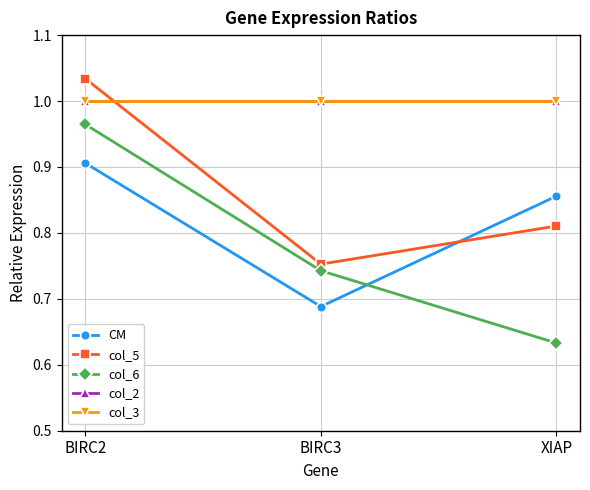

Reading left to right, transcribe all the data shown in this chart.

CM: BIRC2=0.9	BIRC3=0.7	XIAP=0.9
col_5: BIRC2=1.0	BIRC3=0.8	XIAP=0.8
col_6: BIRC2=1.0	BIRC3=0.7	XIAP=0.6
col_2: BIRC2=1.0	BIRC3=1.0	XIAP=1.0
col_3: BIRC2=1.0	BIRC3=1.0	XIAP=1.0